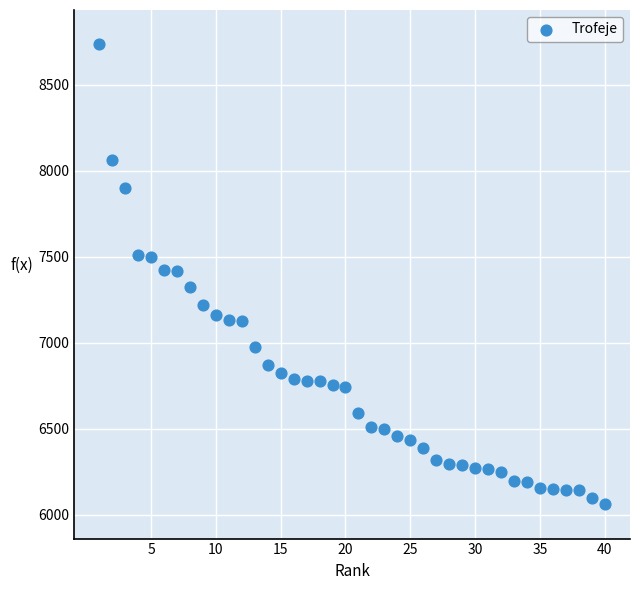

What is the range of X values (max minus min)?

39